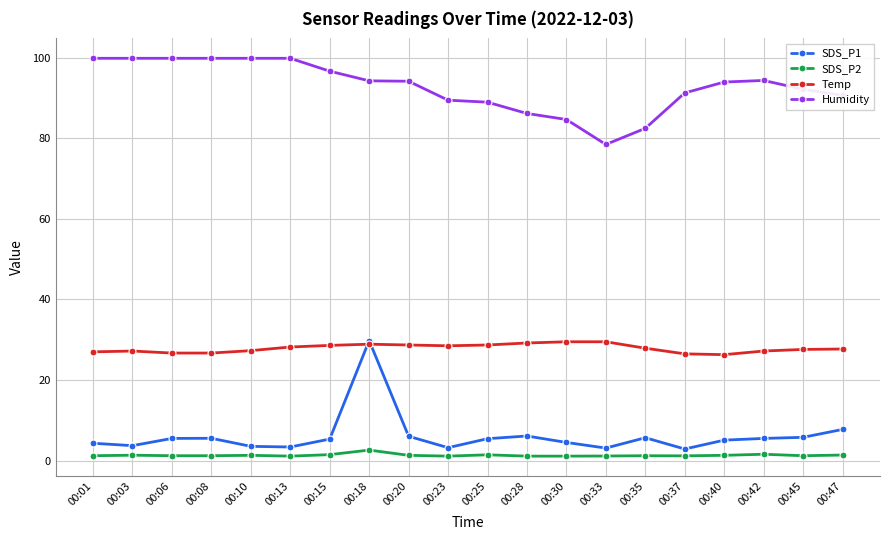

What is the spread (max minus min) of values at 00:15?

95.2